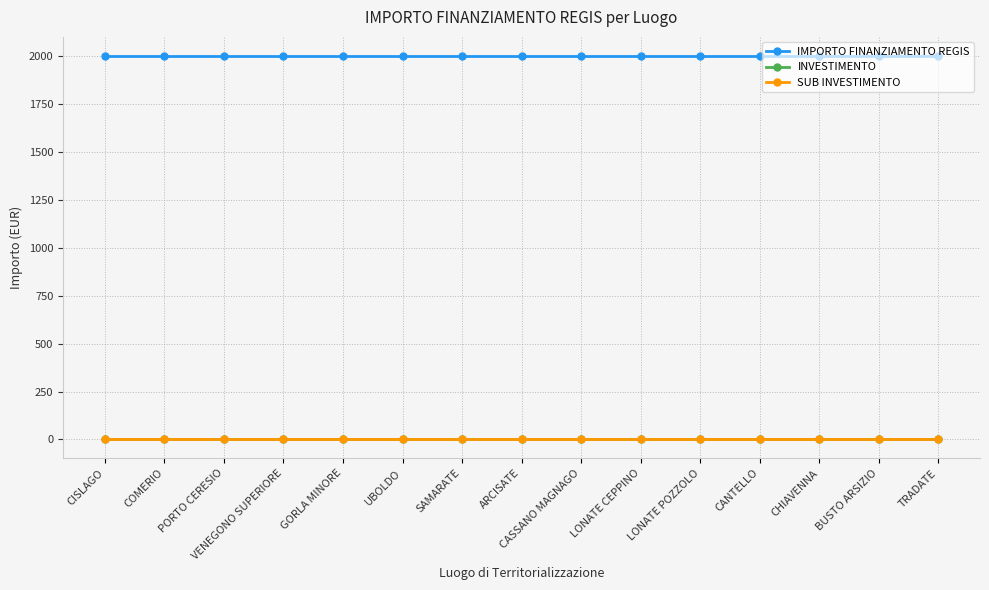

Which series has the largest total across all categories?

IMPORTO FINANZIAMENTO REGIS